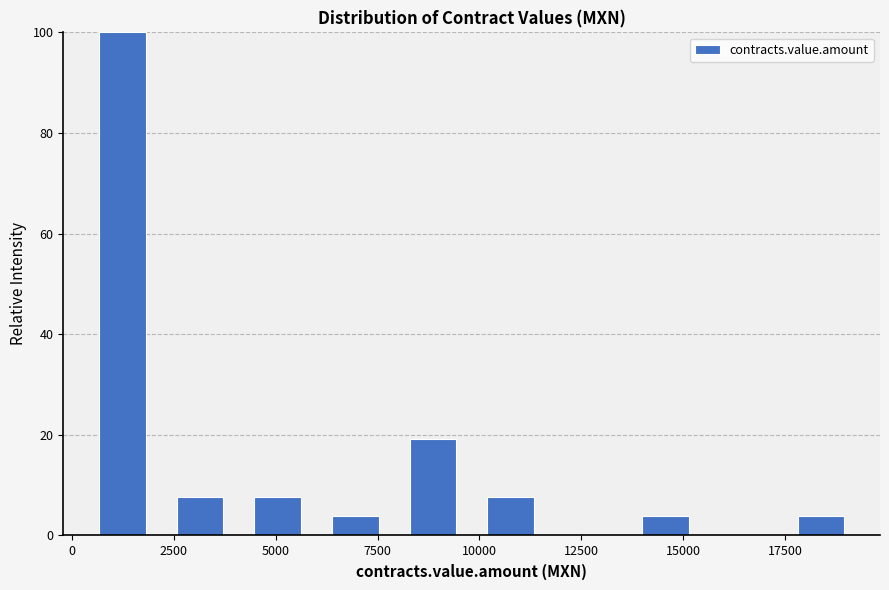

Read against the x-axis, roughly where is the centre of the tallest bar?

1000